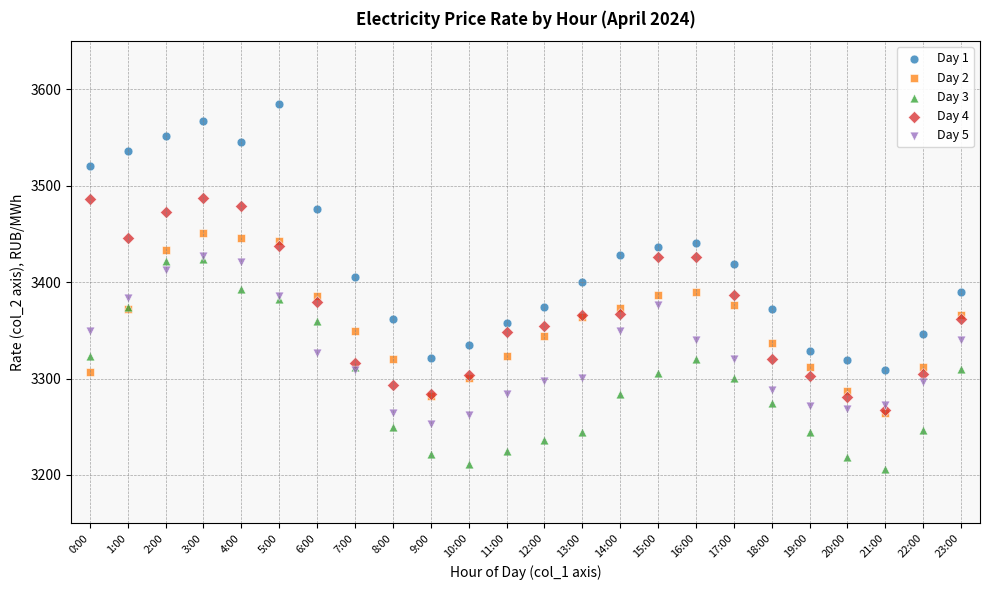

Which series has the widest spread of Y values?

Day 1